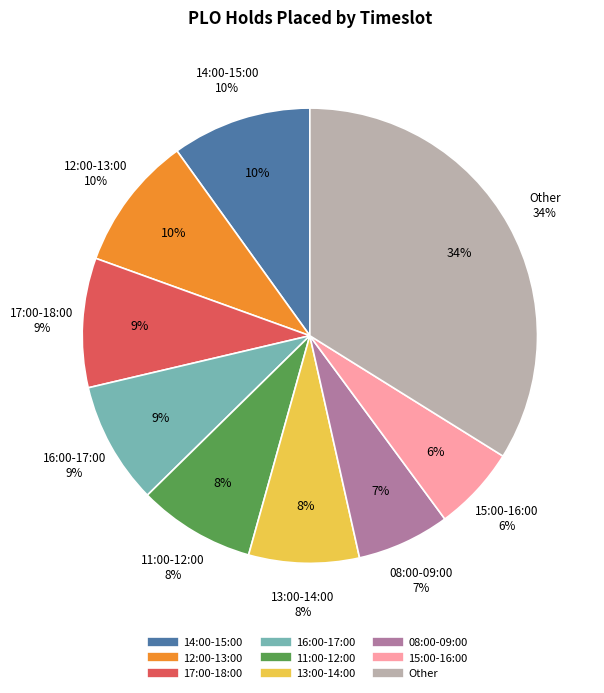

Does 05:00-06:00 account for over 50% of the chart?

No